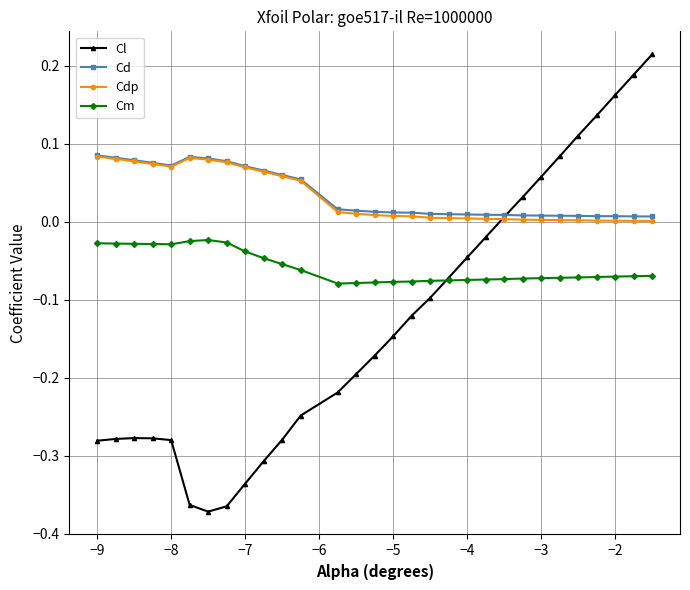

Is this an area chart (filled region under the line)?

No